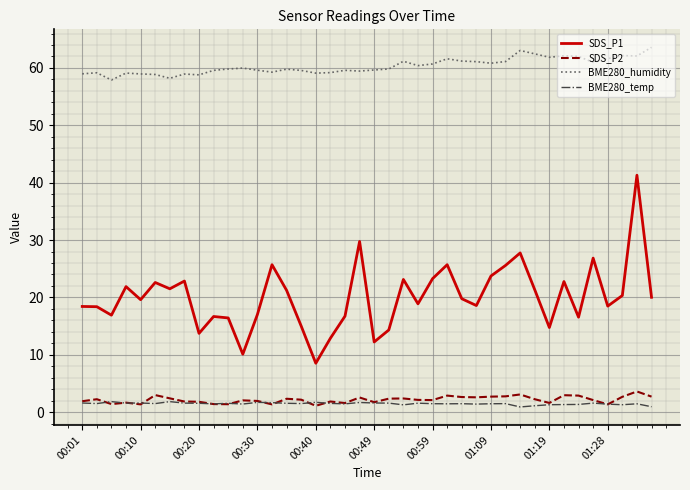

Which series has the largest total across all categories?

BME280_humidity